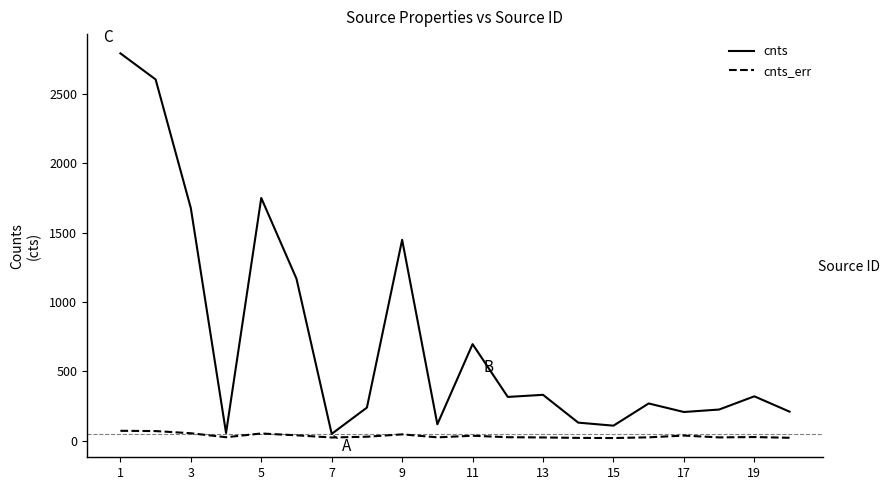

What is the maximum value shown in the chart?

2792.5